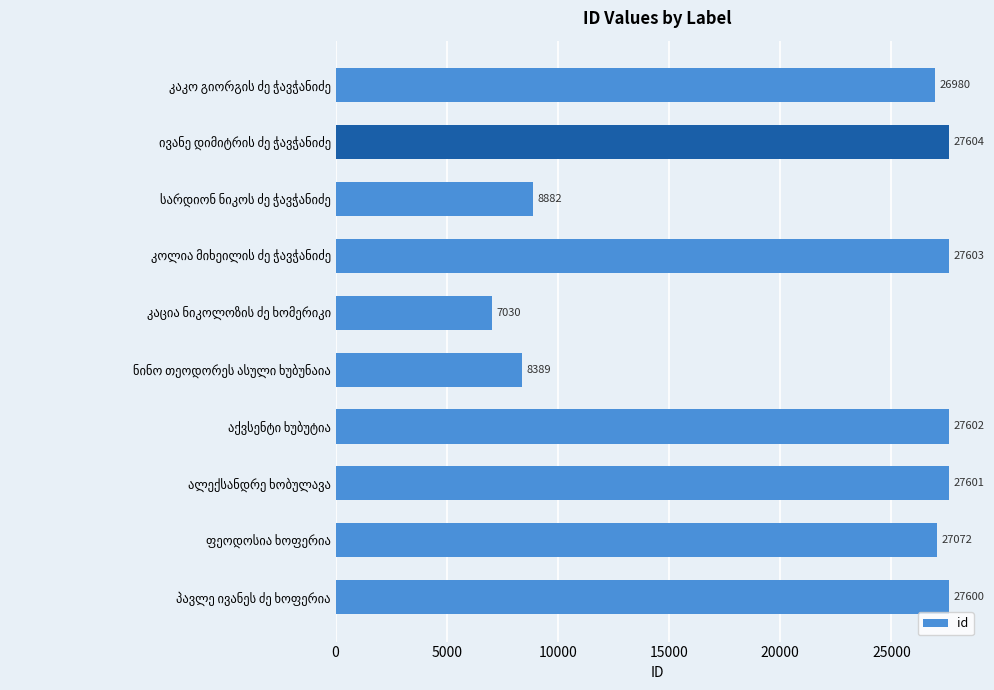

Are the bars grouped side by side (vs. stacked)?

No